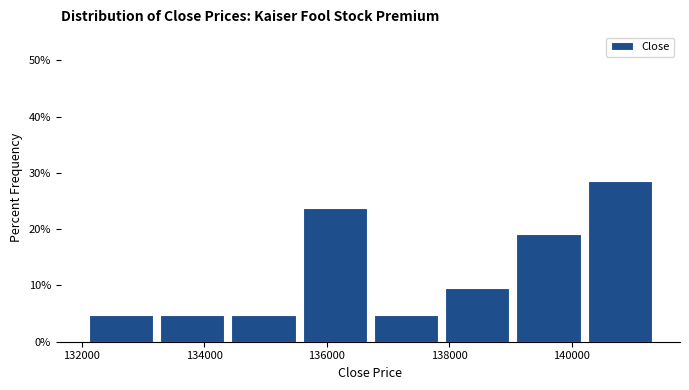

How tall is the bar that spans 133200 to 134400 on the x-axis? Neither the bar edges nor the heights are printed on the chart, so give them approximately, as read against the axes.

5